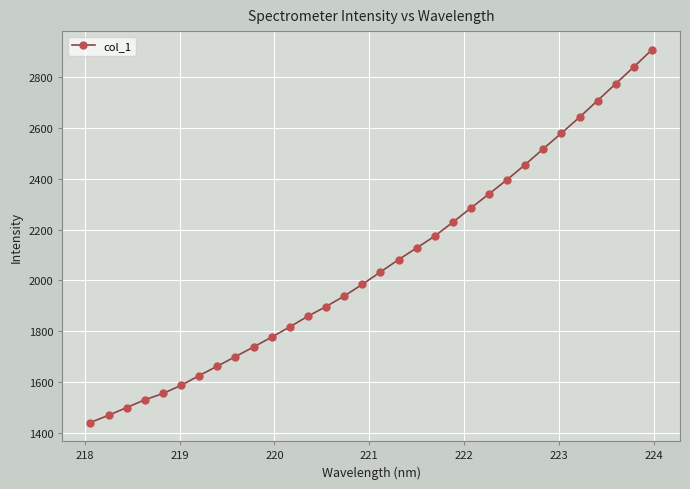

What is the minimum value shown in the chart?

1440.4